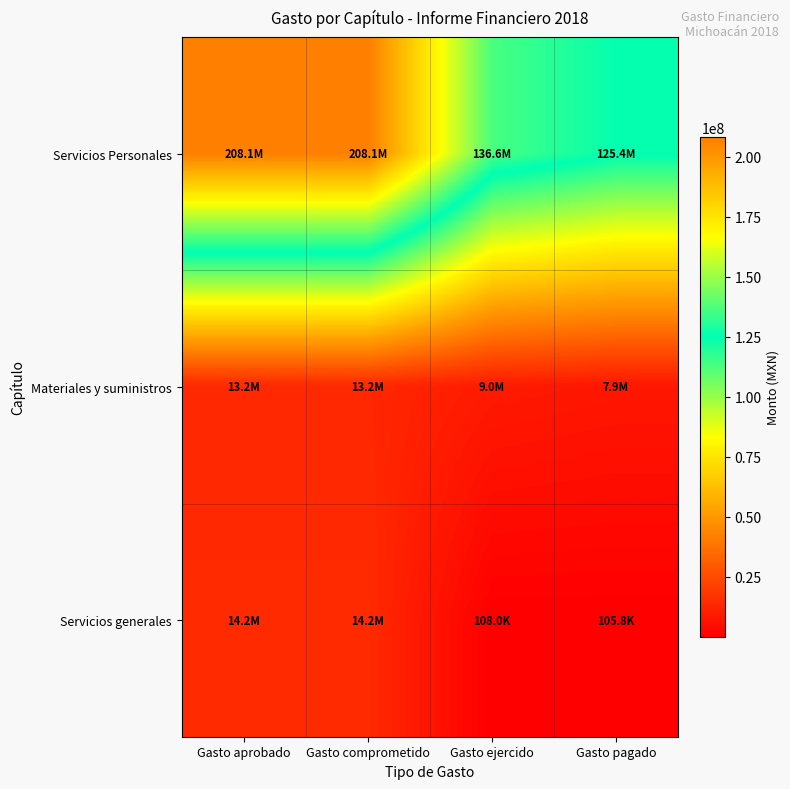

What is the greatest value displayed?

208084810.3